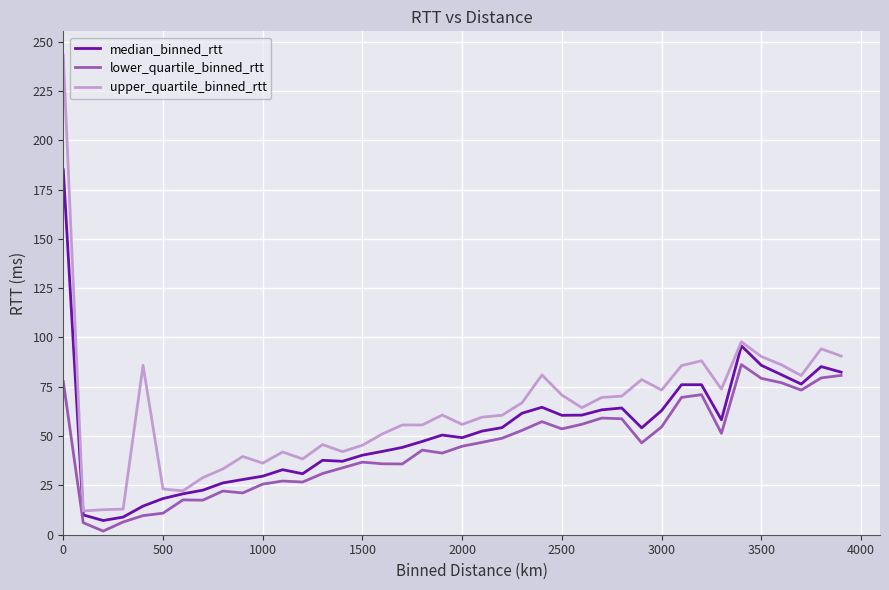

Which series has the largest total across all categories?

upper_quartile_binned_rtt